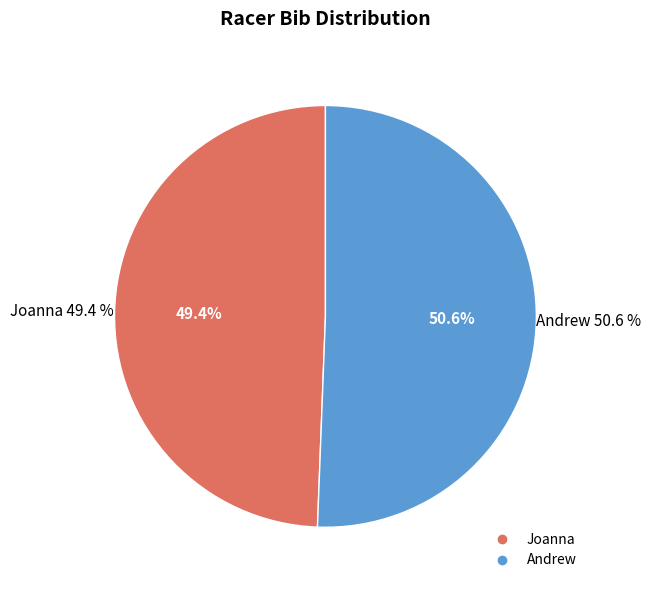

Is it true that Andrew is 59% of the pie?

False